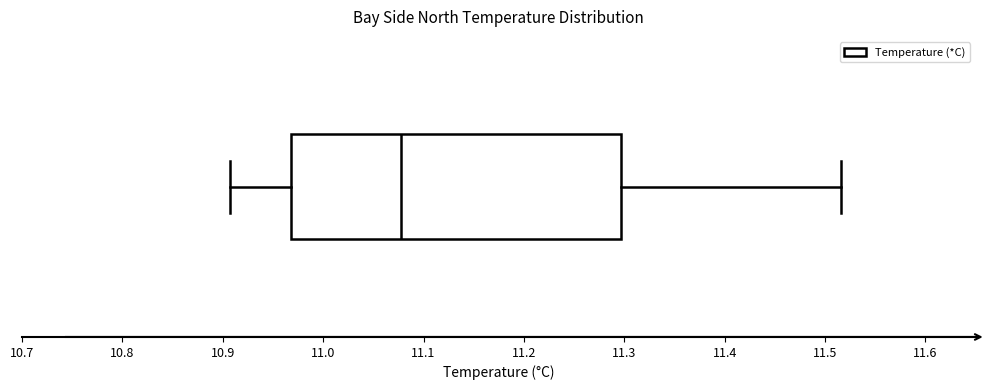

Where does the right whisker of the box end on the x-axis? The values are not printed on the chart, so give them approximately, as read against the axis.

11.52